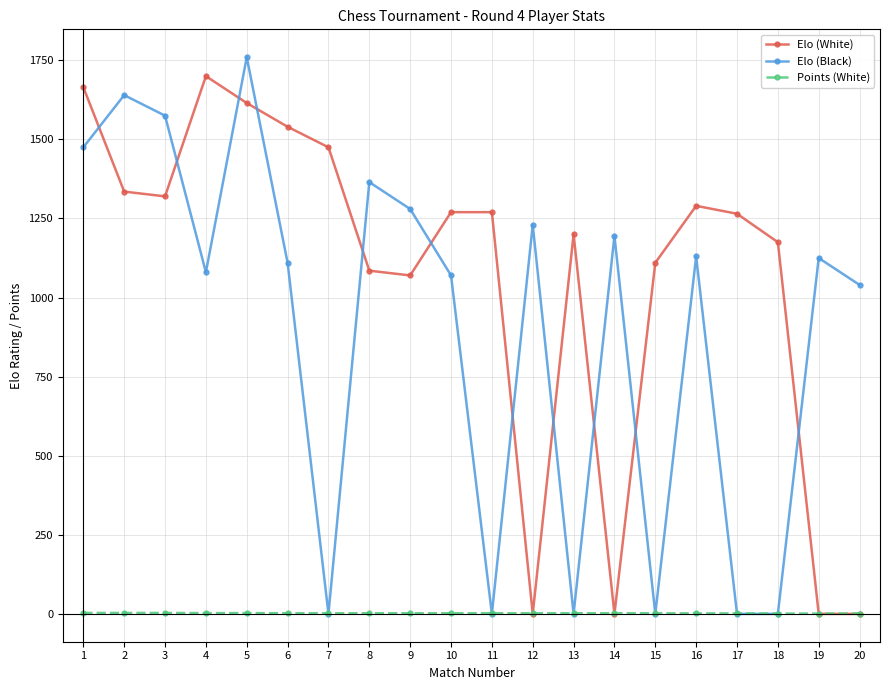

What is the difference between the highest and lowest values at 9?

1278.0